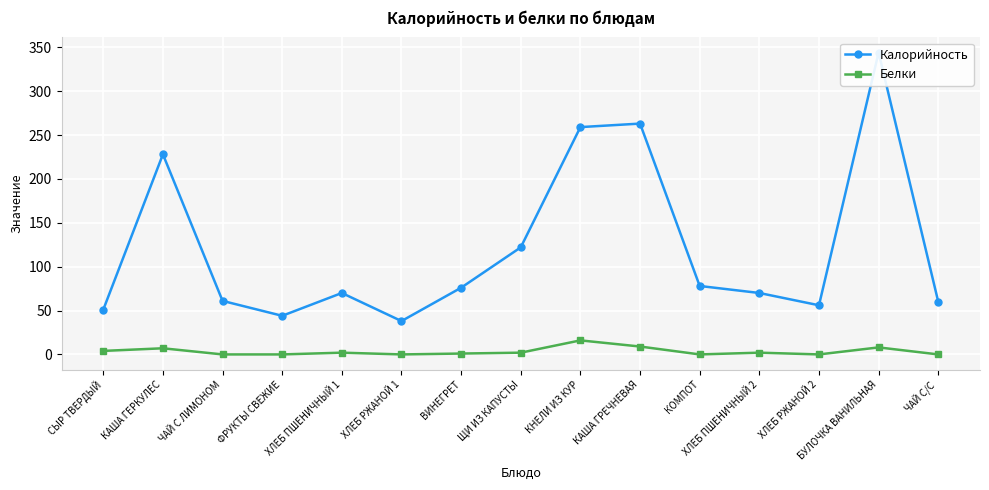

What is the sum of all Калорийность values?

1820